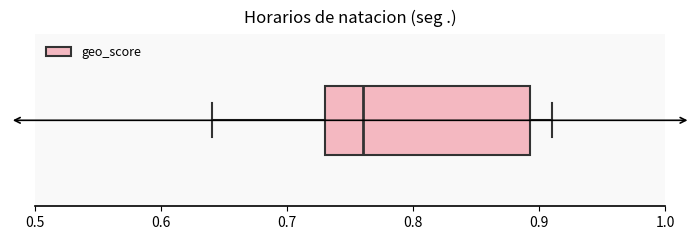

Read this box plot against the x-axis: the position of the median line, the range covered by the box, and the ends of both whiskers. The values are not printed on the chart, so give them approximately, as read against the axis.

median 0.76, box 0.73 to 0.89, whiskers 0.64 to 0.91